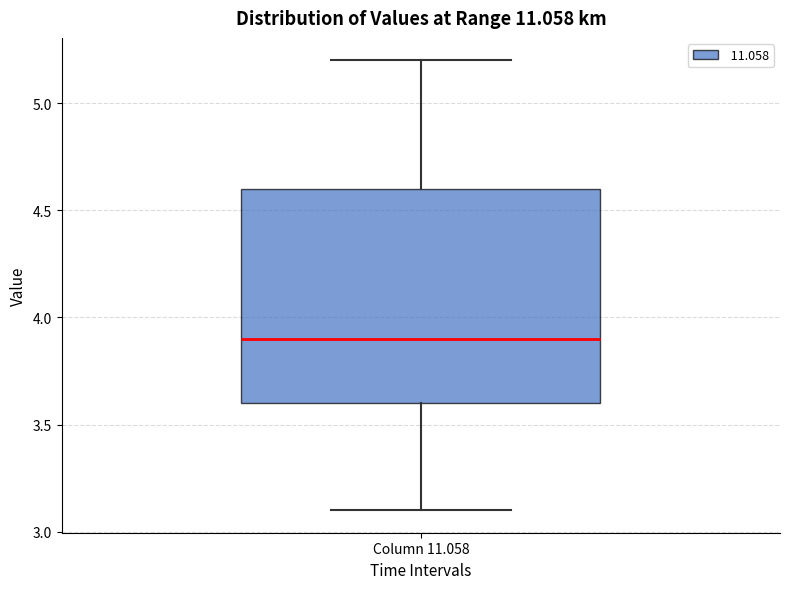

Read this box plot against the y-axis: the position of the median line, the range covered by the box, and the ends of both whiskers. The values are not printed on the chart, so give them approximately, as read against the axis.

median 3.9, box 3.6 to 4.6, whiskers 3.1 to 5.2